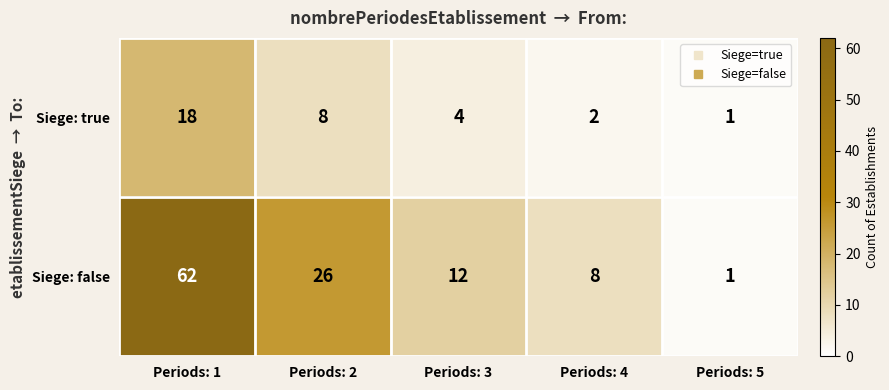

What is the spread (max minus min) of values at Periods: 4?

6